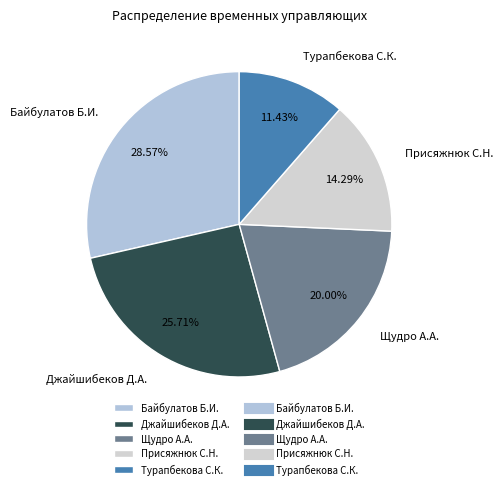

Rank the categories by value from lowest to highest.

Турапбекова С.К., Присяжнюк С.Н., Щудро А.А., Джайшибеков Д.А., Байбулатов Б.И.